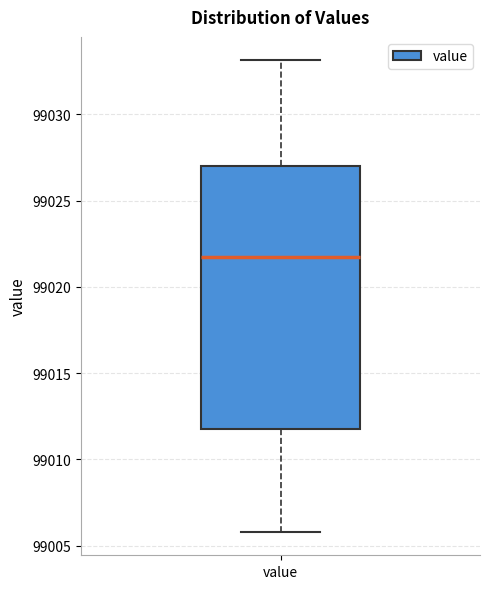

Read this box plot against the y-axis: the position of the median line, the range covered by the box, and the ends of both whiskers. The values are not printed on the chart, so give them approximately, as read against the axis.

median 99021.5, box 99012.0 to 99027.0, whiskers 99006.0 to 99033.0